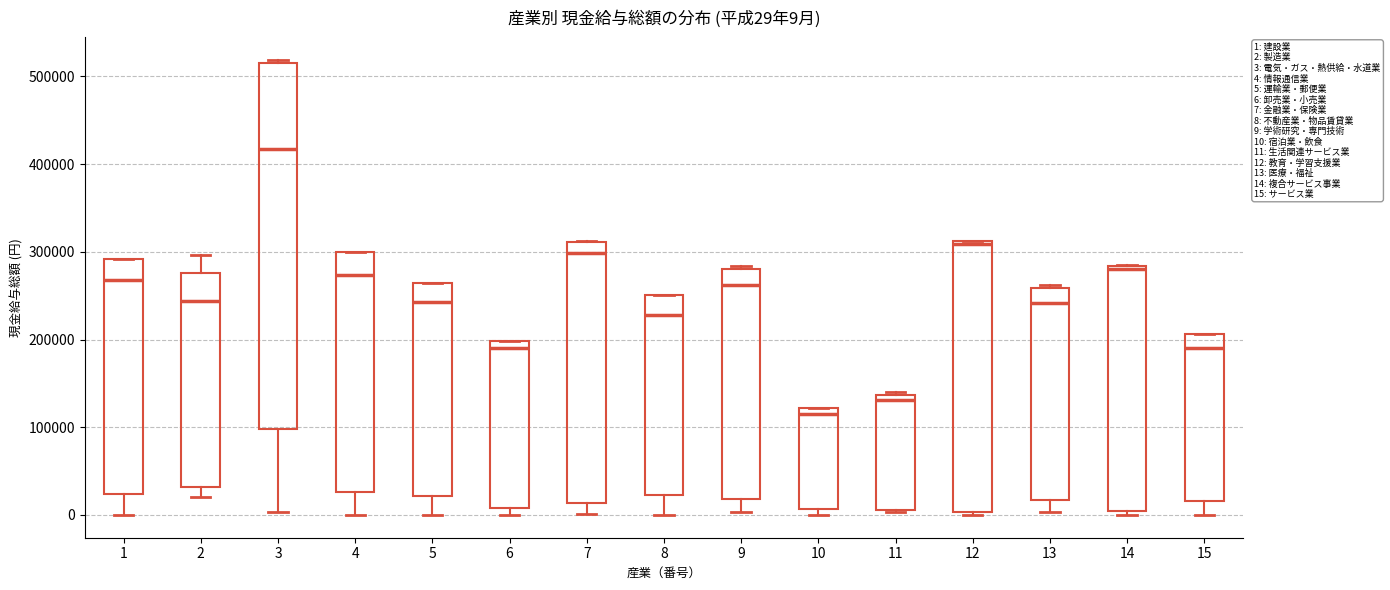

Which box's median line is the highest?

3